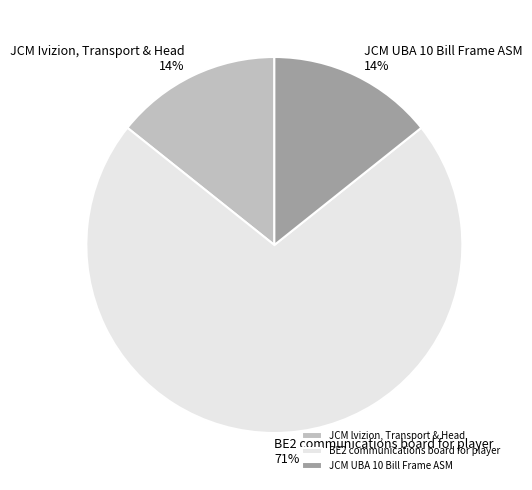

Which category accounts for the majority?

BE2 communications board for player